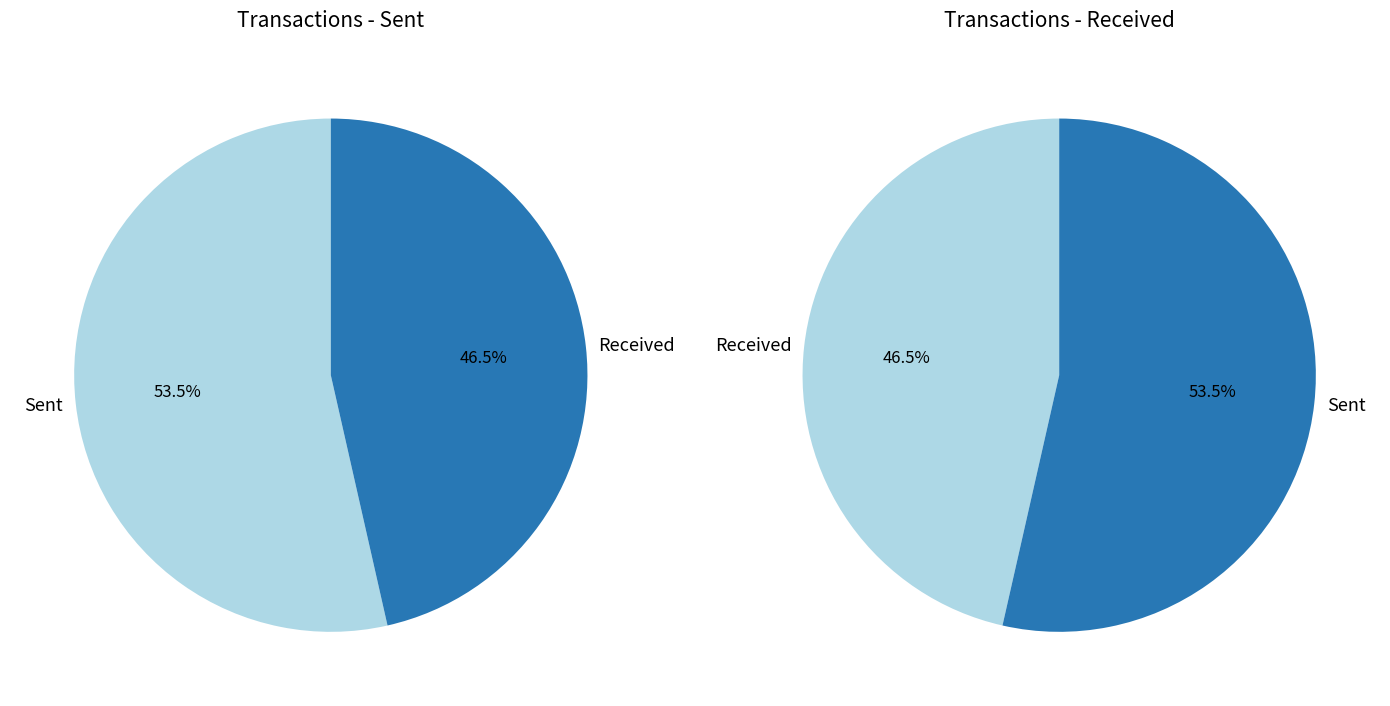

Does 2 account for over 50% of the chart?

No